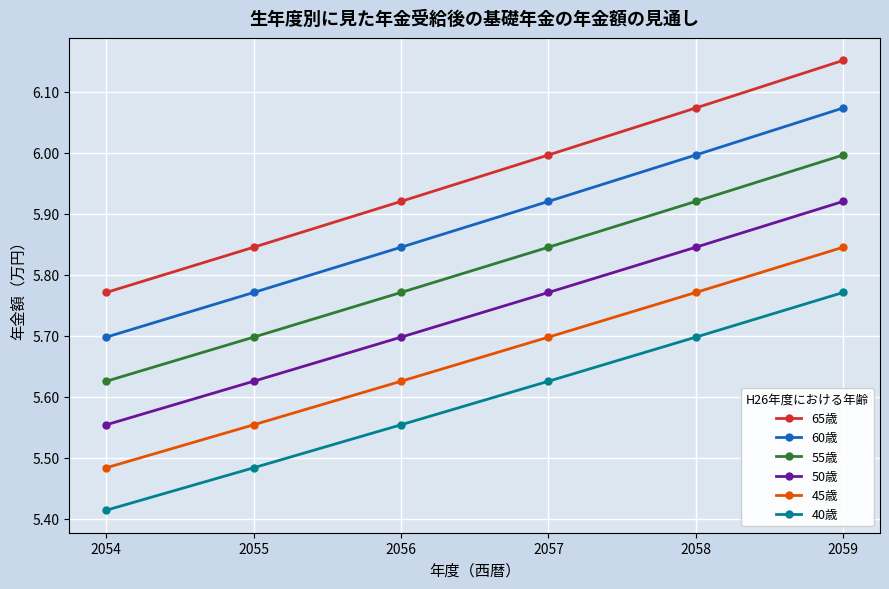

Is it true that 40歳 equals 9.2 at 2059?

False